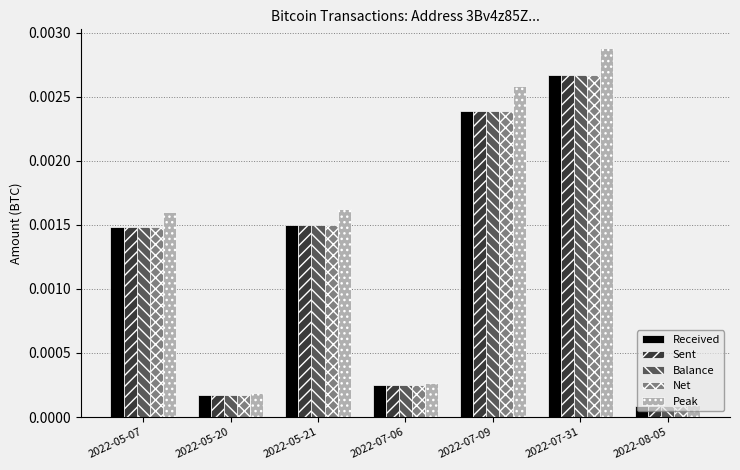

Is the value of Balance at 2022-07-09 greater than the value of Sent at 2022-07-31?

No